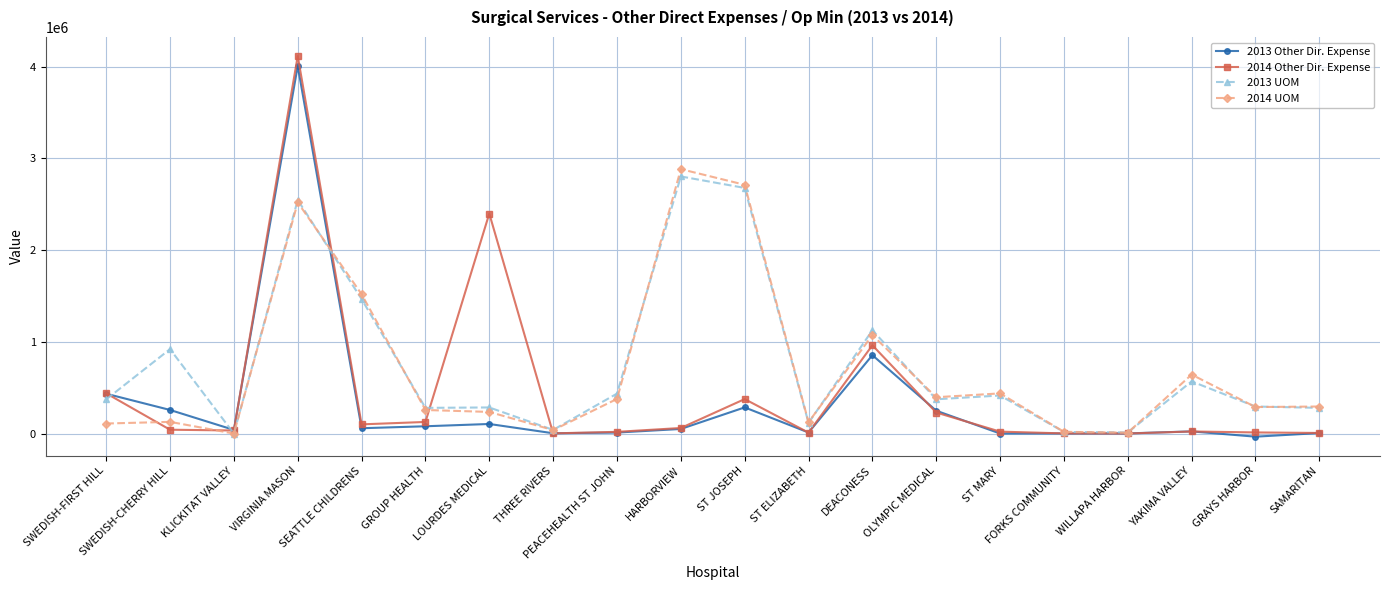

The value of 2013 Other Dir. Expense at KLICKITAT VALLEY is 40670. True or false?

True